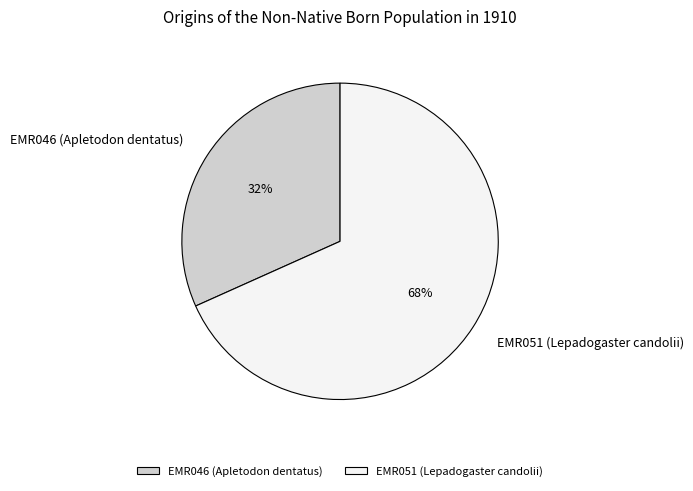

Which slice is the smallest?

EMR046 (Apletodon dentatus)